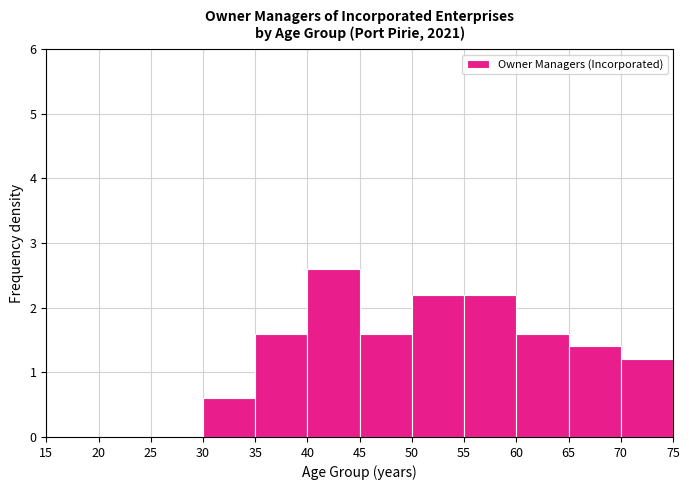

Which range on the x-axis has the tallest bar?

40 to 45